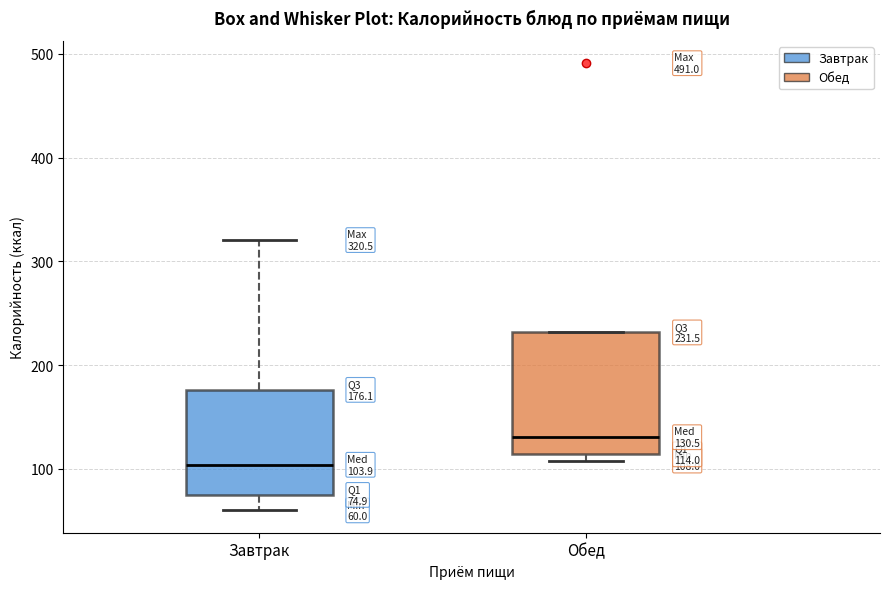

Which box is the tallest, from its lower edge to its upper edge?

Обед